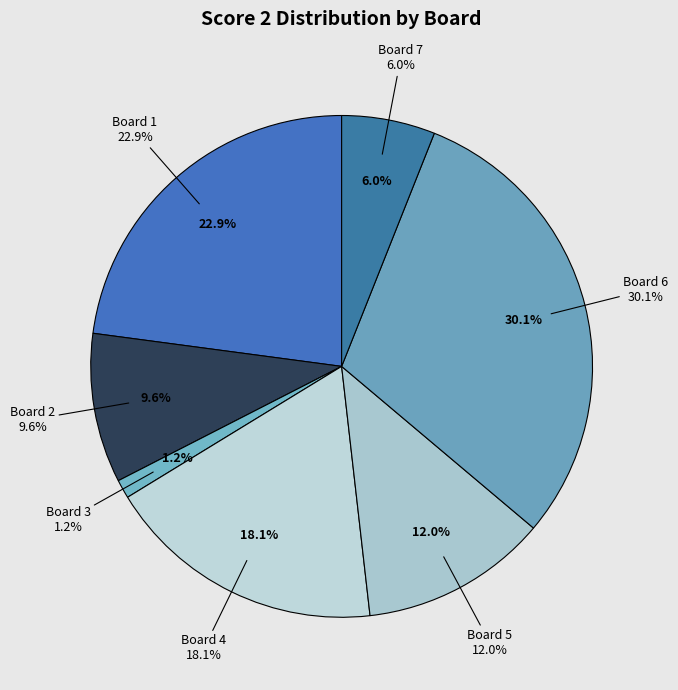

Does any single category account for the majority?

No